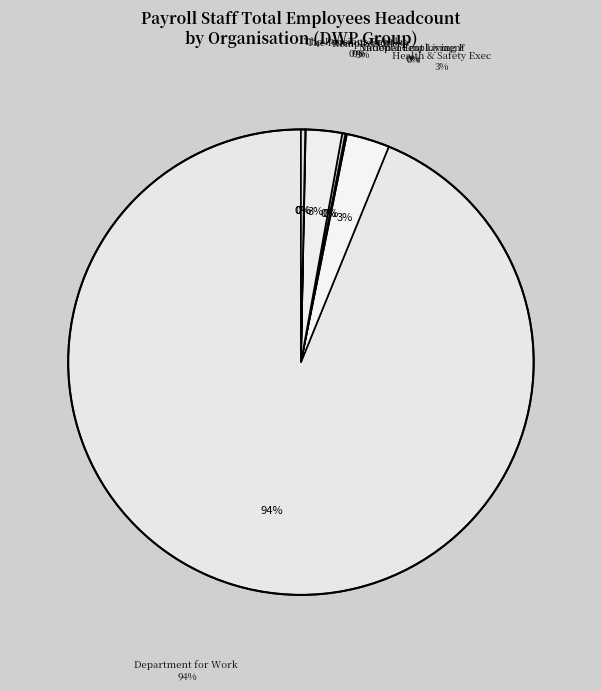

True or false: Department for Work & Pensions accounts for 99% of the total.

False